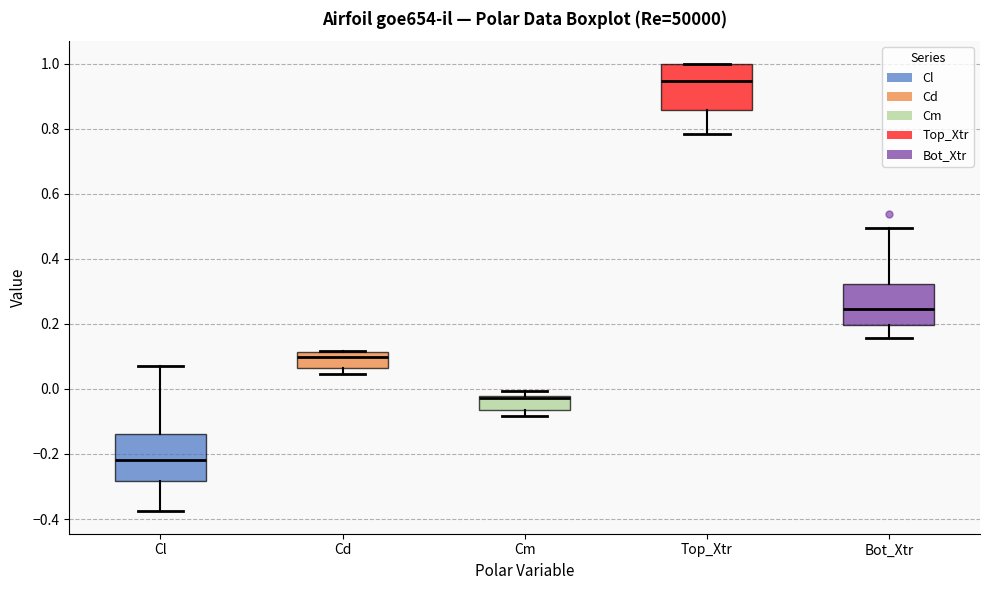

Reading left to right, transcribe this box plot: for each box, give where its median line is, the range the box spans, and where its two whiskers end, as read against the y-axis. The values are not printed on the chart, so give them approximately, as read against the axis.

Cl: median -0.22, box -0.28 to -0.14, whiskers -0.38 to 0.06
Cd: median 0.10, box 0.06 to 0.12, whiskers 0.04 to 0.12
Cm: median -0.02 (just below the box's upper edge), box -0.06 to -0.02, whiskers -0.08 to 0.00
Top_Xtr: median 0.94, box 0.86 to 1.00, whiskers 0.78 to 1.00
Bot_Xtr: median 0.24, box 0.20 to 0.32, whiskers 0.16 to 0.50